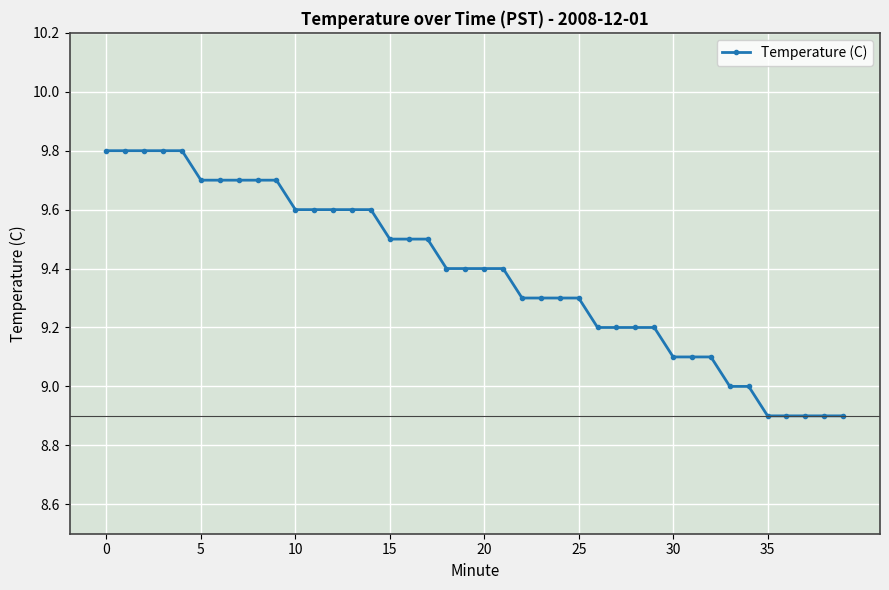

What is the smallest value displayed?

8.9